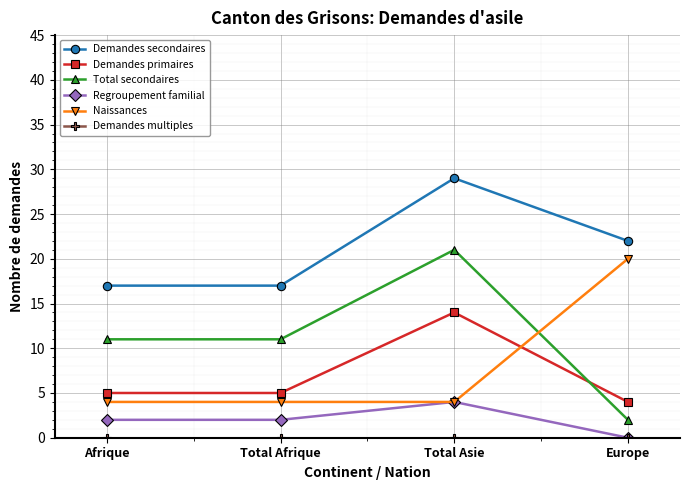

What is the average value of the Demandes secondaires series?

21